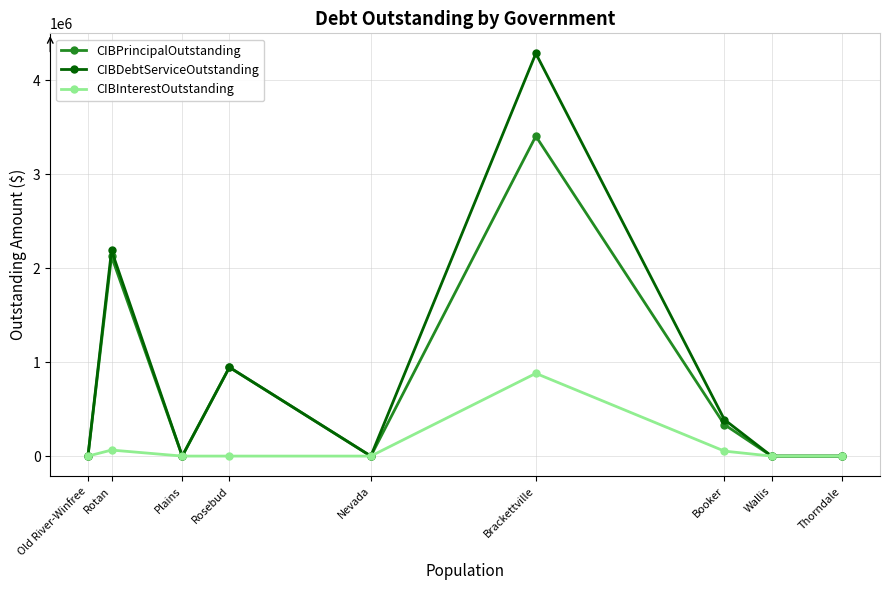

True or false: CIBPrincipalOutstanding has a value of 0.0 at Plains.

True